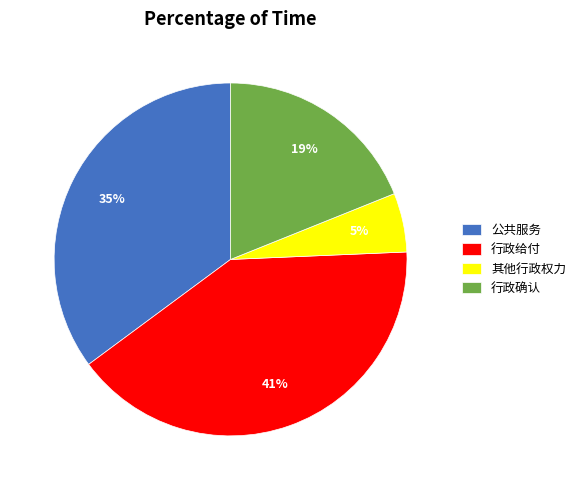

What is the largest slice in the pie chart?

行政给付